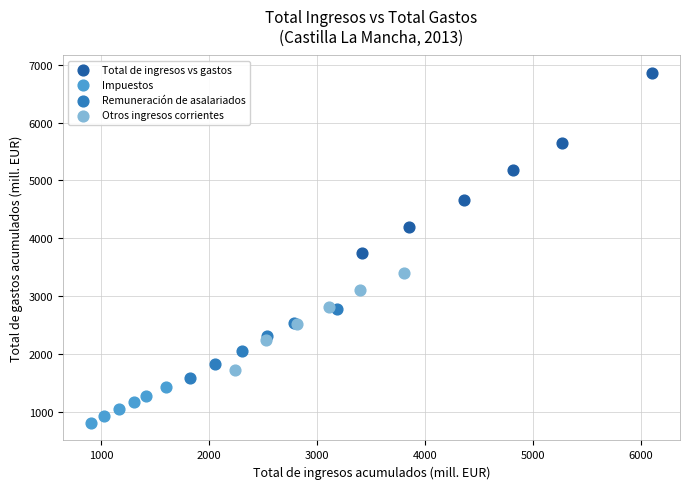

Which series has the widest spread of Y values?

Total de ingresos vs gastos